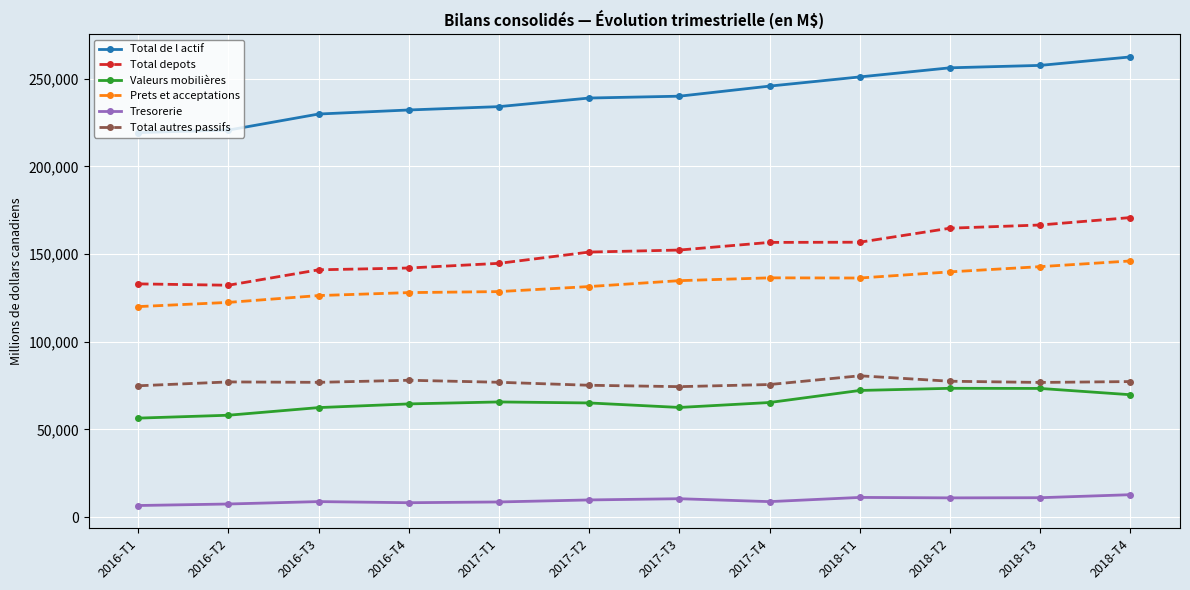

What is the difference between the maximum and minimum values in the Tresorerie series?

6167